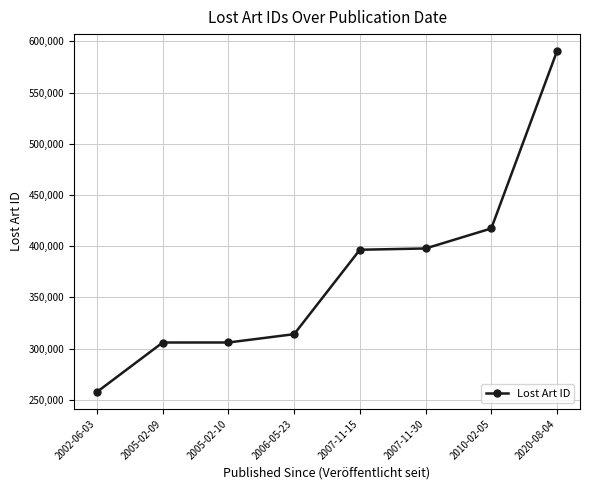

What is the label of the 3rd point from the left?

2005-02-10